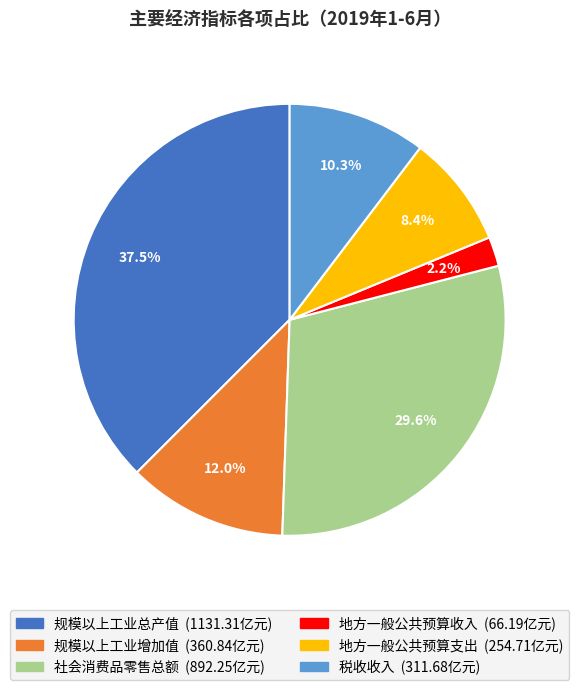

True or false: 社会消费品零售总额 accounts for 21% of the total.

False